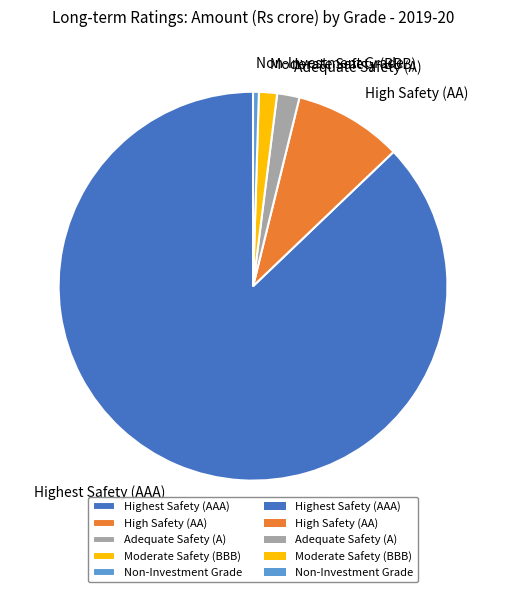

Which has a higher value, Adequate Safety (A) or High Safety (AA)?

High Safety (AA)